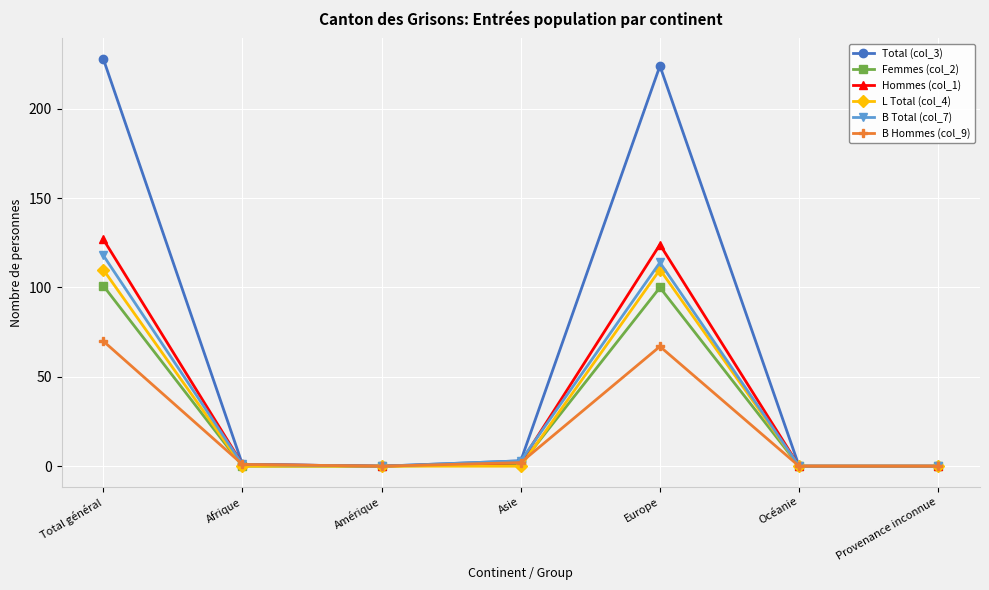

What is the label of the 1st point from the right?

Provenance inconnue